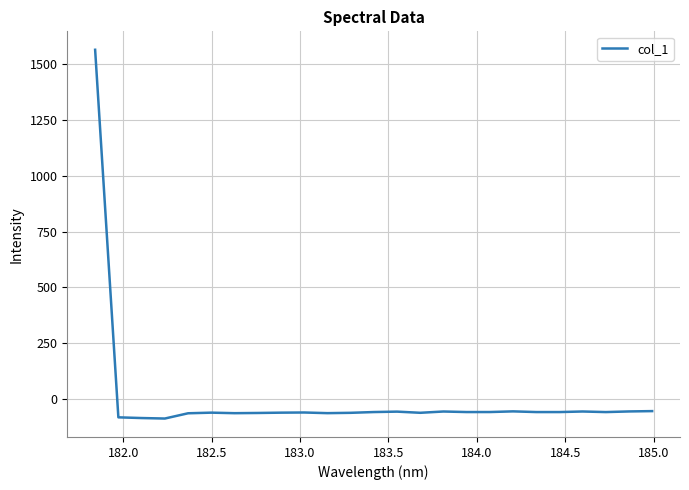

What is the difference between the maximum and minimum values?

1650.5